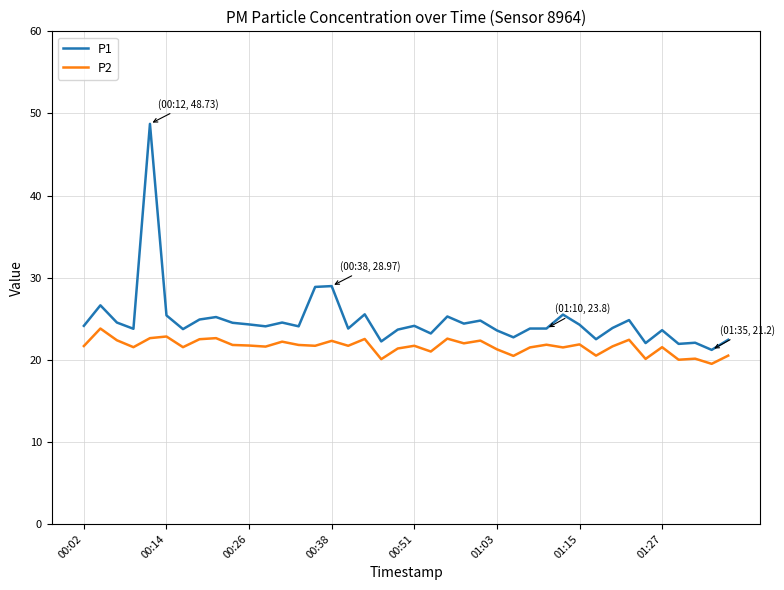

What is the highest value of the P1 series?

48.7